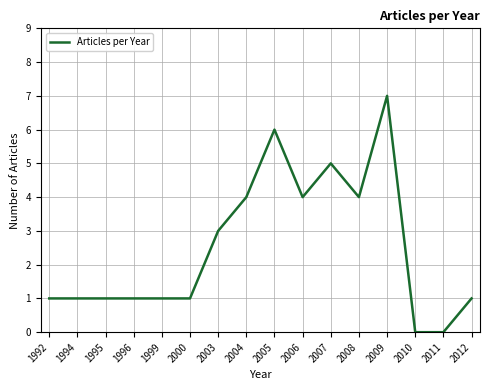

What is the maximum value shown in the chart?

7